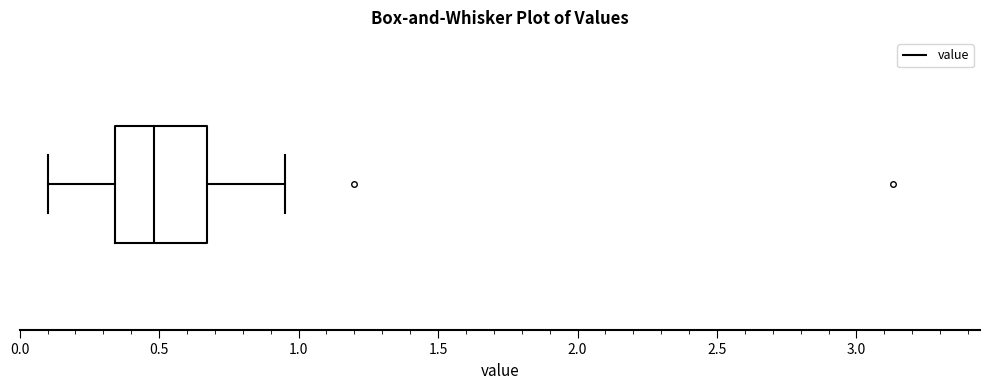

Transcribe this box plot: give where the median line is, the range the box spans, and where the two whiskers end, as read against the x-axis. The values are not printed on the chart, so give them approximately, as read against the axis.

median 0.50, box 0.35 to 0.65, whiskers 0.10 to 0.95